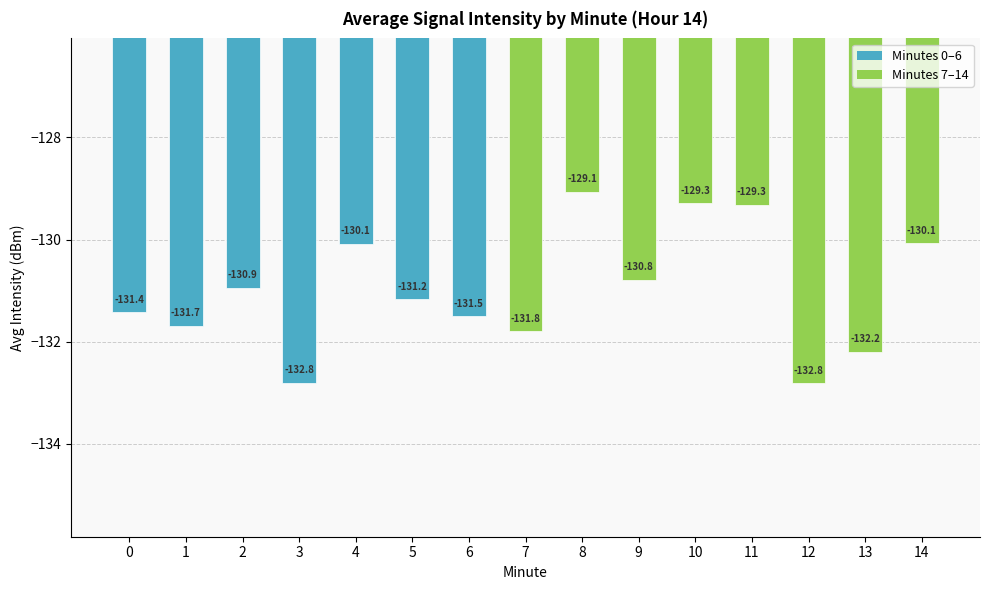

Rank the categories by value from lowest to highest.

12, 3, 13, 7, 1, 6, 0, 5, 2, 9, 4, 14, 11, 10, 8